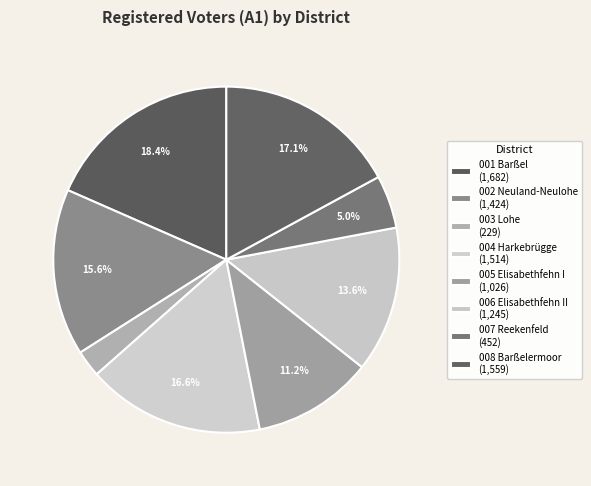

Which slice is the largest?

001 Barßel